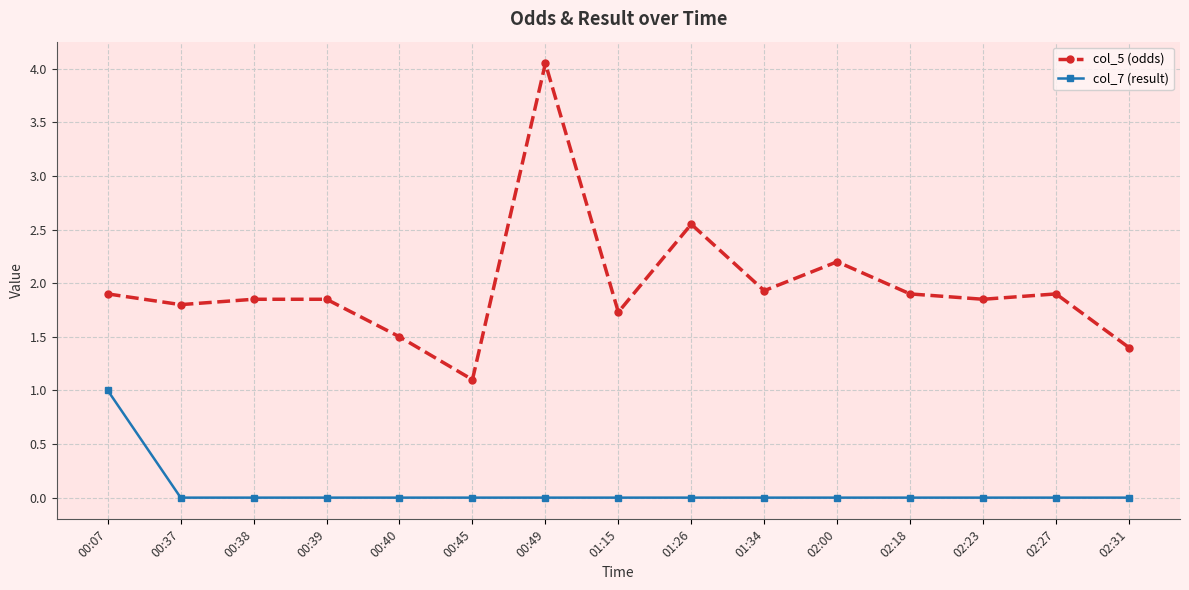

Is the value of col_5 (odds) at 00:07 greater than the value of col_7 (result) at 00:49?

Yes